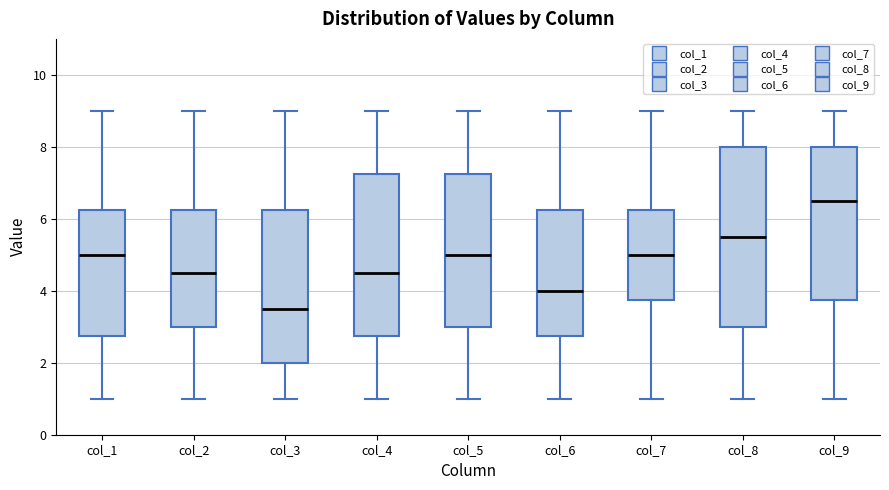

Which box's median line is the highest?

col_9